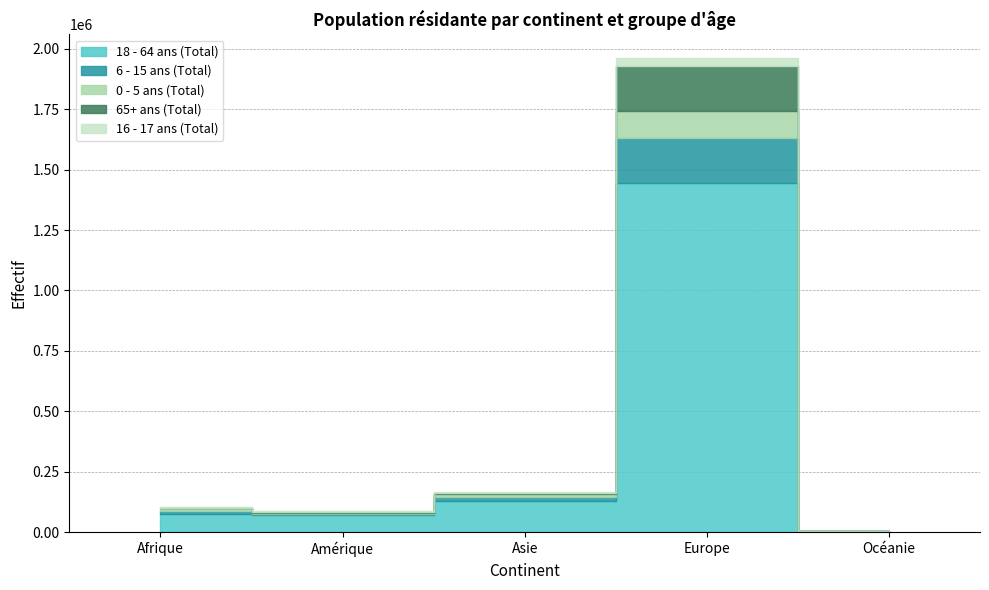

At which category does 18 - 64 ans (Total) reach its first local valley?

Amérique